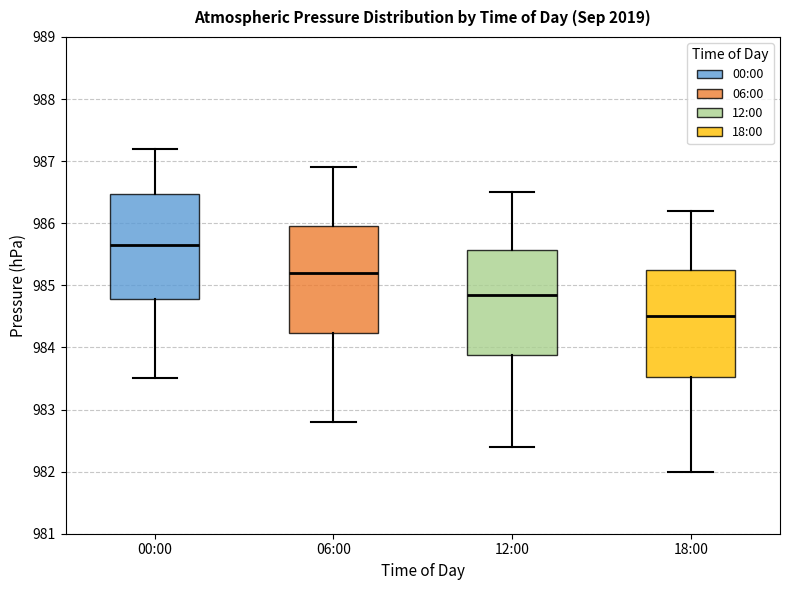

Where does the upper whisker of the box for 12:00 end on the y-axis? The values are not printed on the chart, so give them approximately, as read against the axis.

986.5